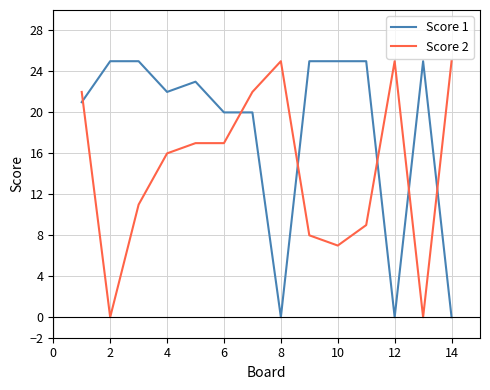

Which series has the largest total across all categories?

Score 1